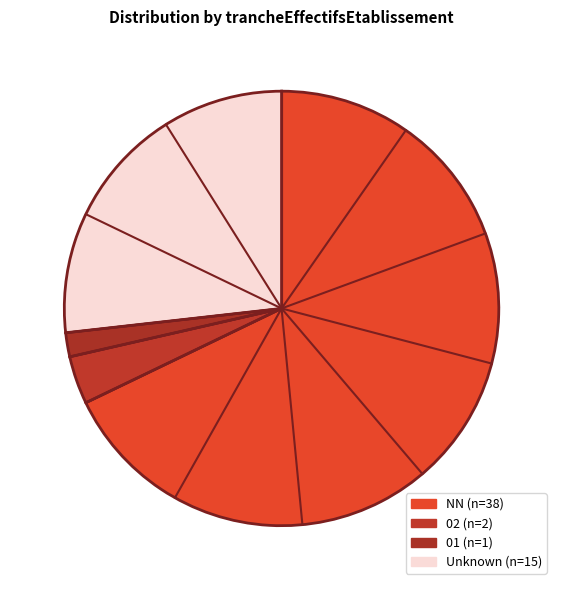

Is there a majority slice in this chart?

Yes